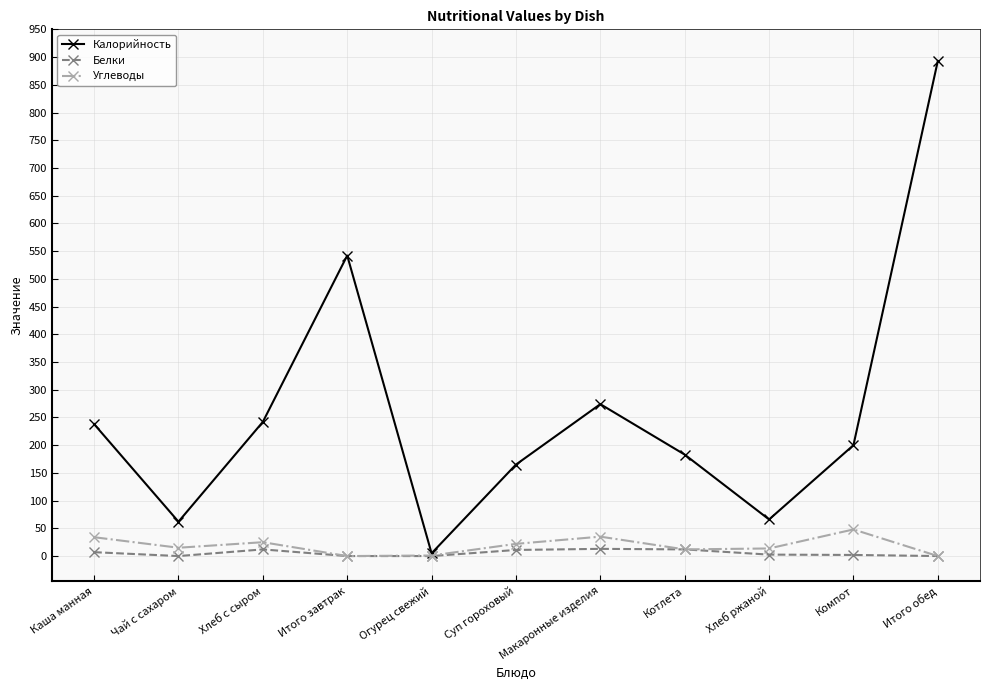

How many interior local valleys does the Калорийность series have?

3